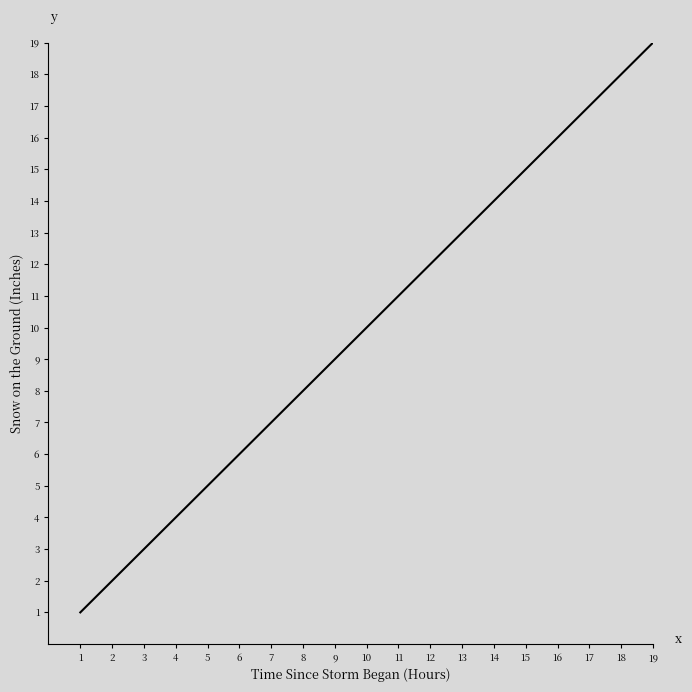

Which has a higher value, 17 or 15?

17